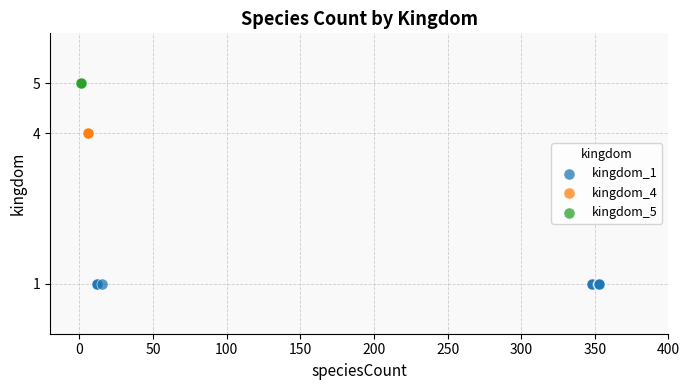

Which series reaches the minimum Y coordinate?

kingdom_1